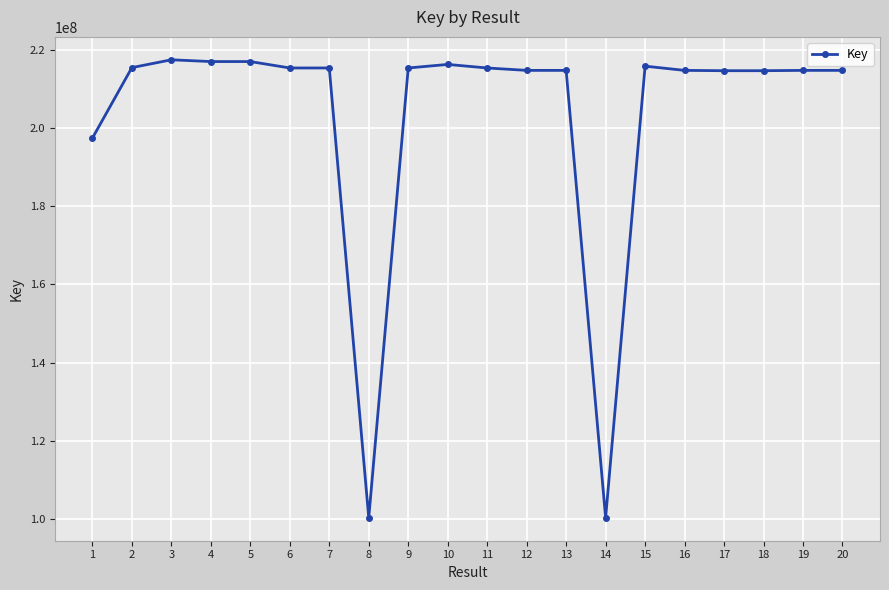

Where is the data nearest to the value 158900113?

1